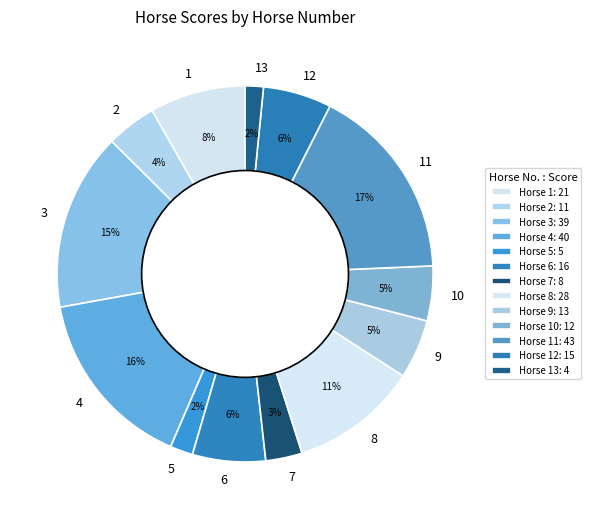

Count the number of slices in the pie.

13